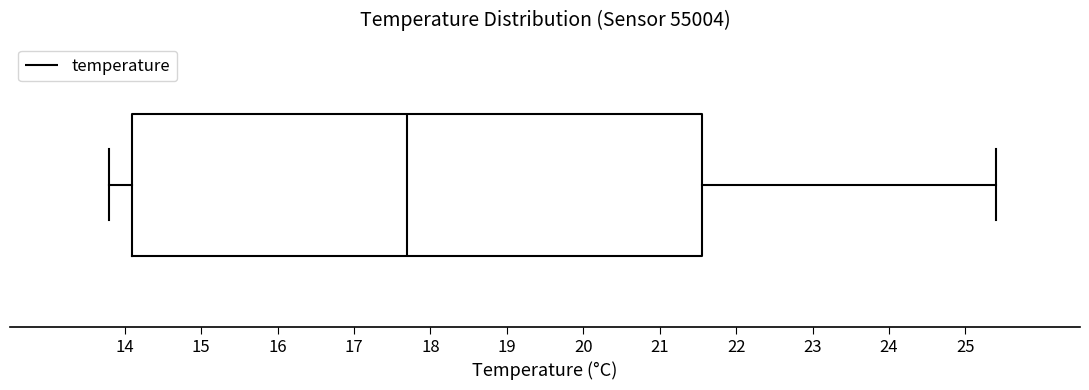

Read this box plot against the x-axis: the position of the median line, the range covered by the box, and the ends of both whiskers. The values are not printed on the chart, so give them approximately, as read against the axis.

median 17.7, box 14.1 to 21.6, whiskers 13.8 to 25.4